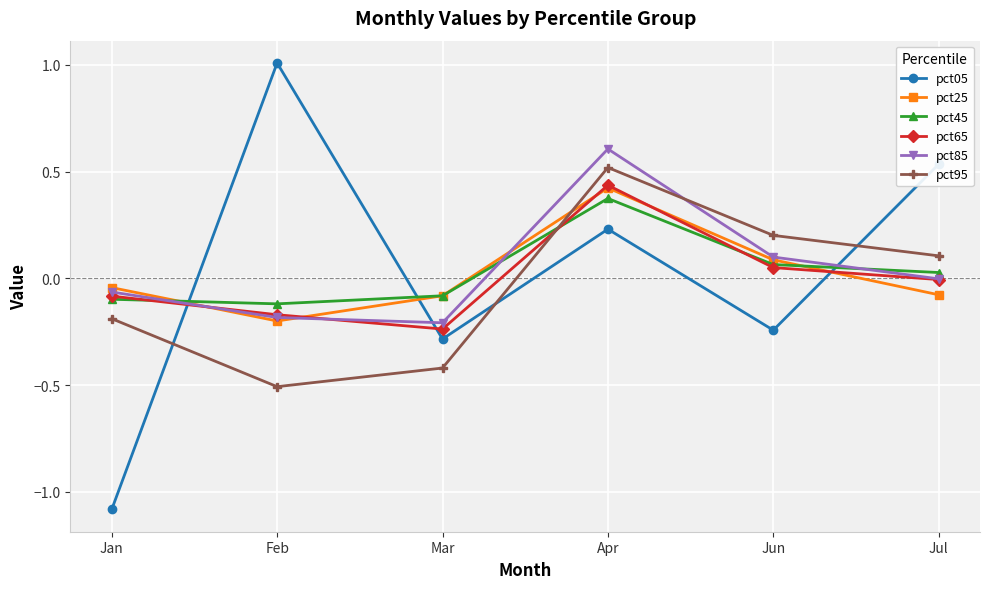

True or false: pct25 and pct05 cross at least once.

True